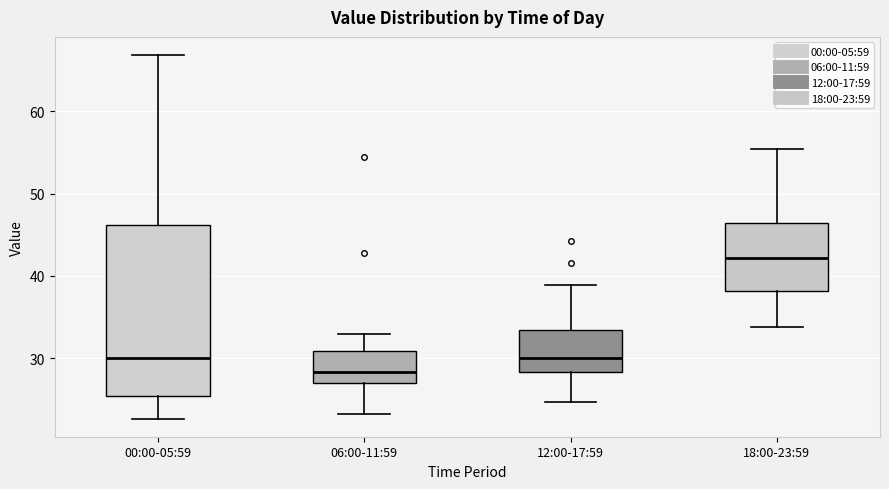

Which box is the tallest, from its lower edge to its upper edge?

00:00-05:59